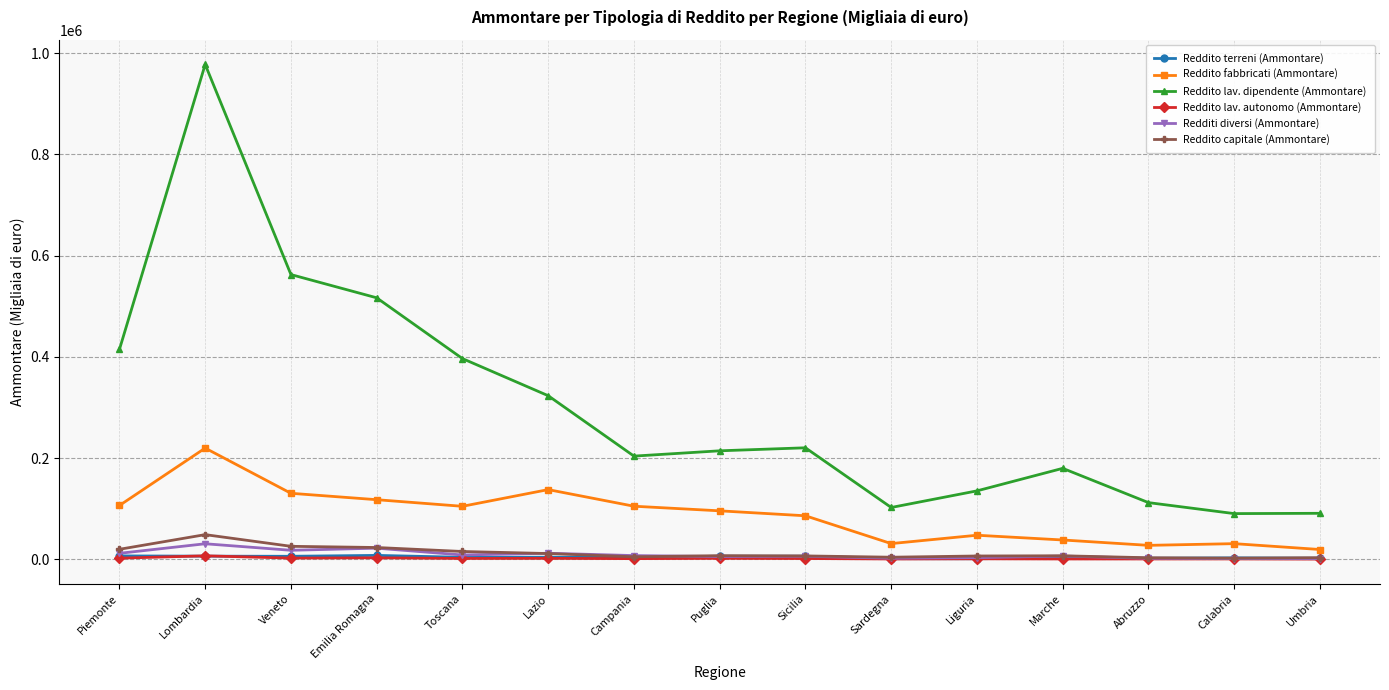

What is the maximum value shown in the chart?

977524